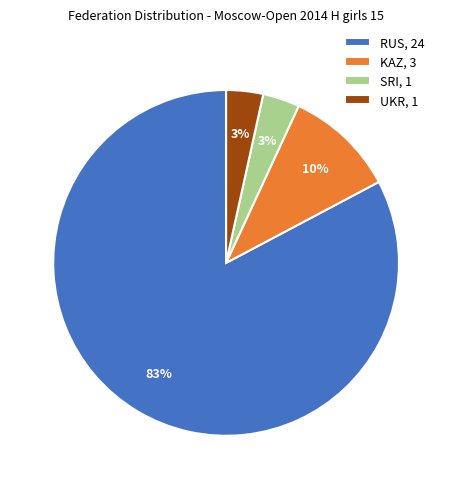

Which has a higher value, RUS, 24 or UKR, 1?

RUS, 24